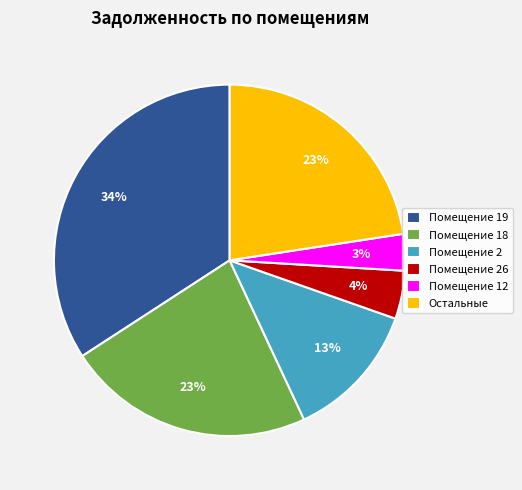

How many slices are in this pie chart?

6